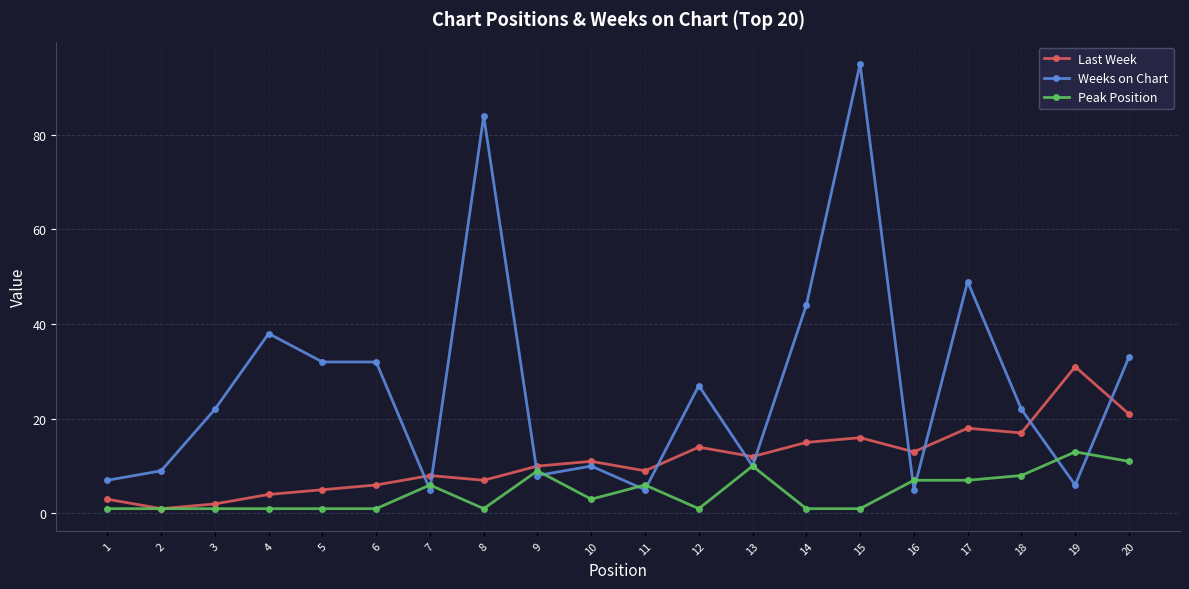

Between 14 and 17, which series saw the biggest shift?

Peak Position